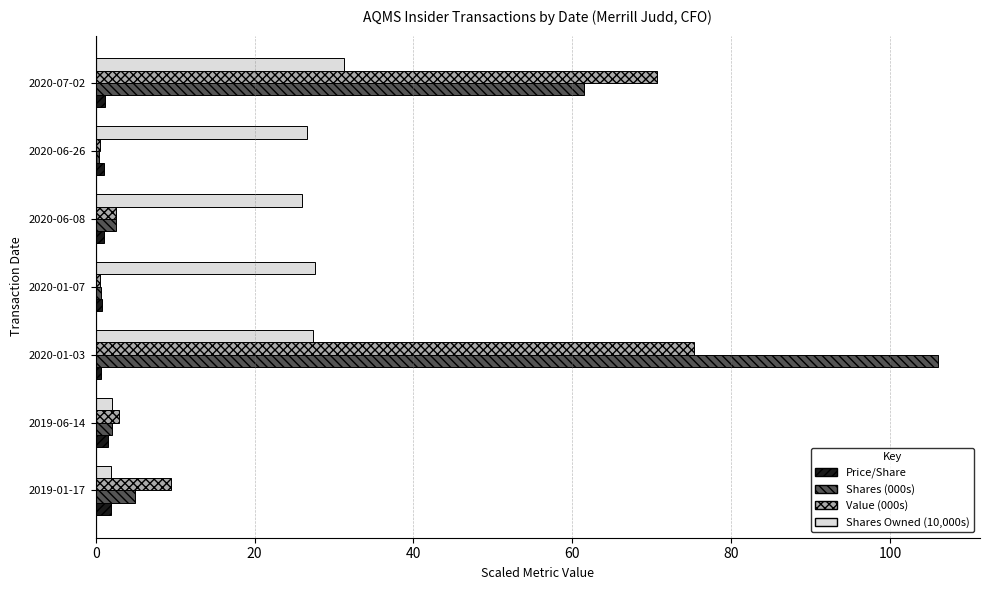

How many data points does each series have?

7